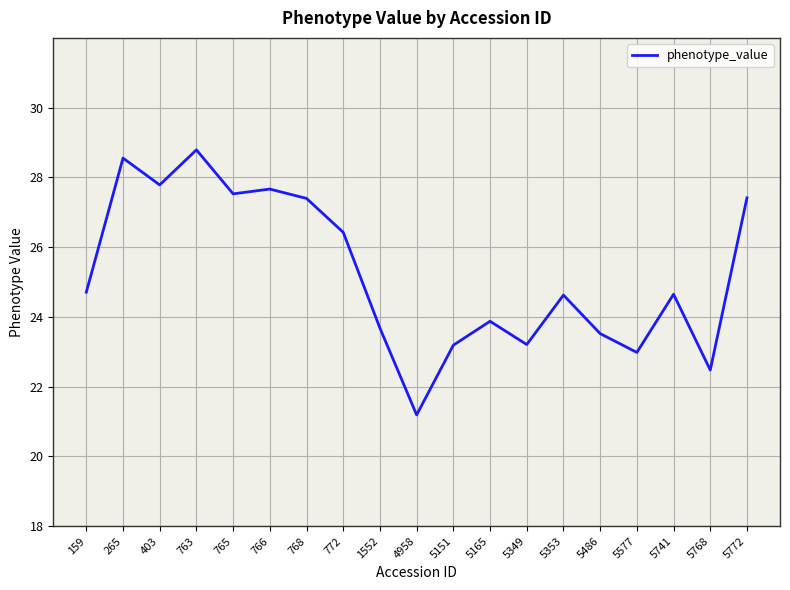

Where is the data nearest to the value 24?

5165